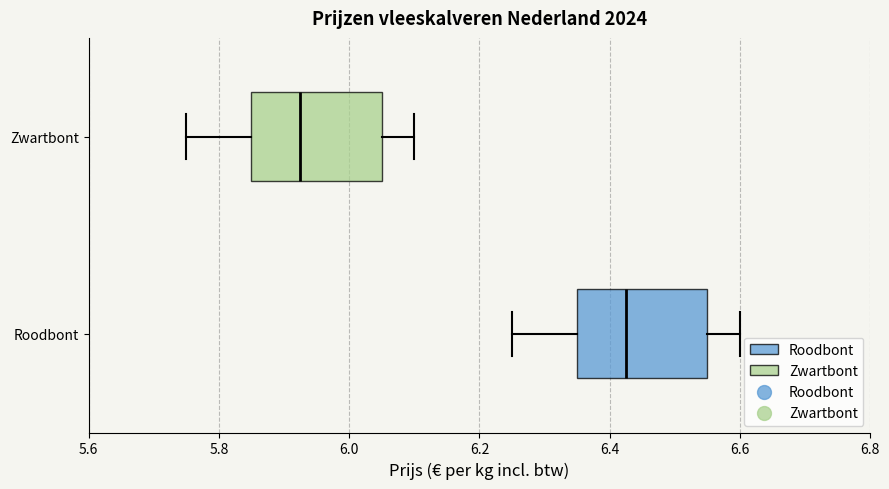

Where is the left edge of the box for Zwartbont on the x-axis? The values are not printed on the chart, so give them approximately, as read against the axis.

5.86